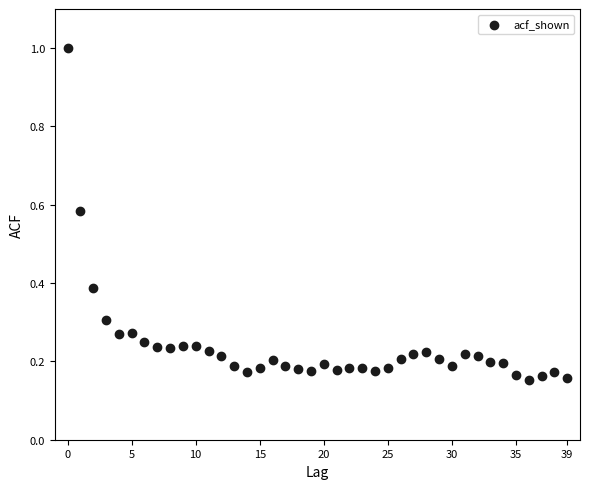

What is the range of Y values (max minus min)?

0.8